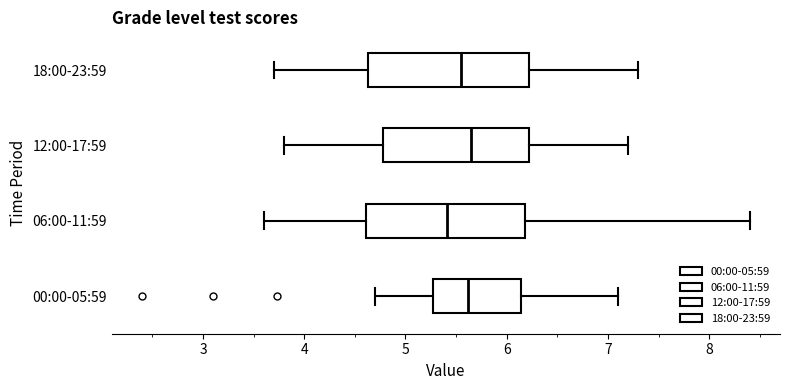

Where is the left edge of the box for 06:00-11:59 on the x-axis? The values are not printed on the chart, so give them approximately, as read against the axis.

4.6